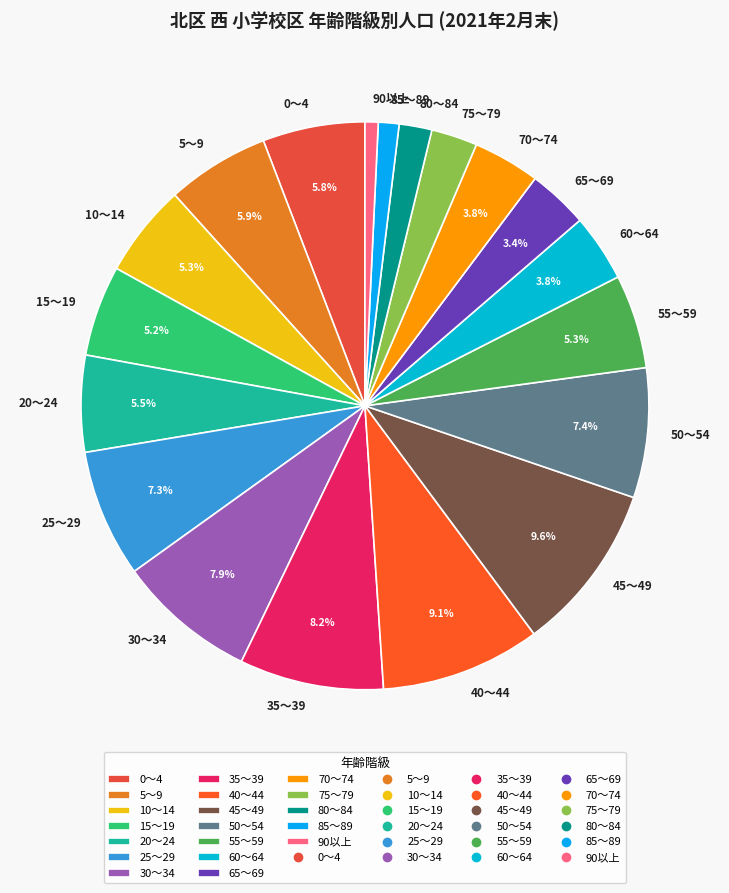

How many segments does this pie chart have?

19